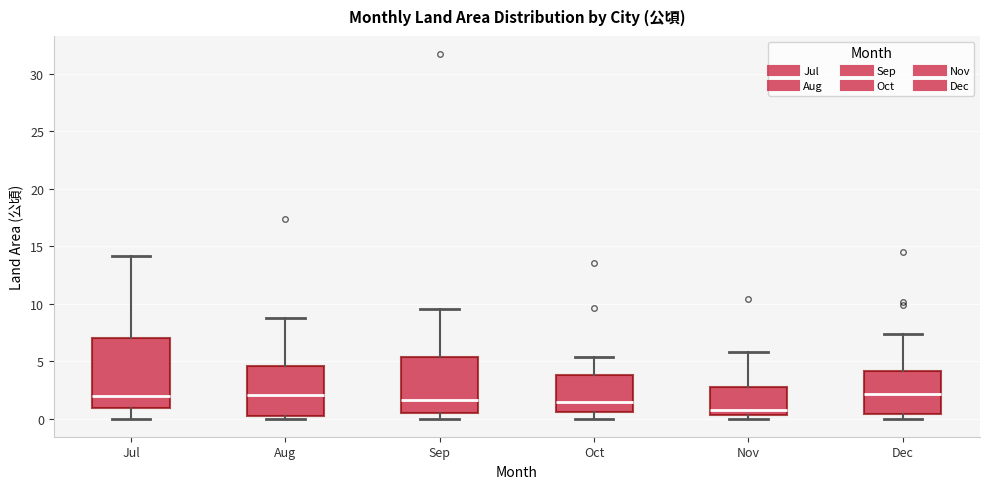

Which box is the tallest, from its lower edge to its upper edge?

Jul